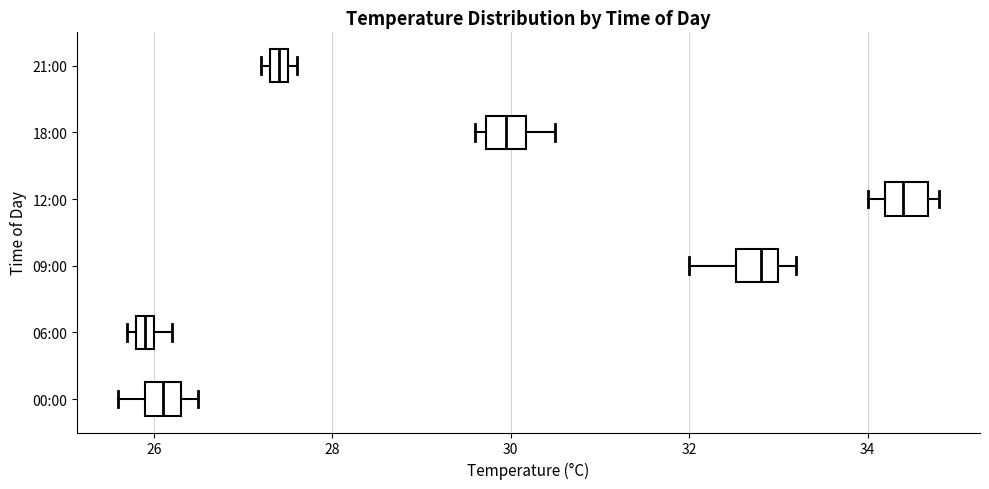

Where does the left whisker of the box for 12:00 end on the x-axis? The values are not printed on the chart, so give them approximately, as read against the axis.

34.0